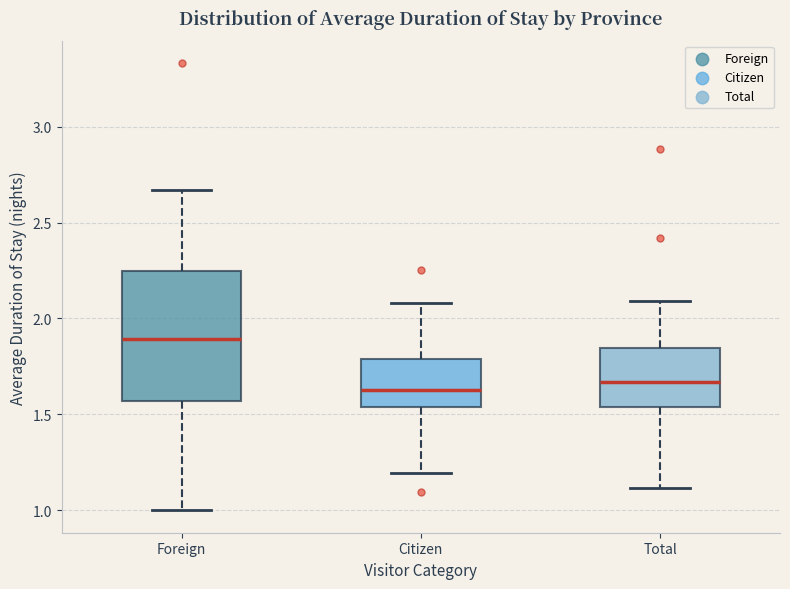

Where does the lower whisker of the box for Foreign end on the y-axis? The values are not printed on the chart, so give them approximately, as read against the axis.

1.00